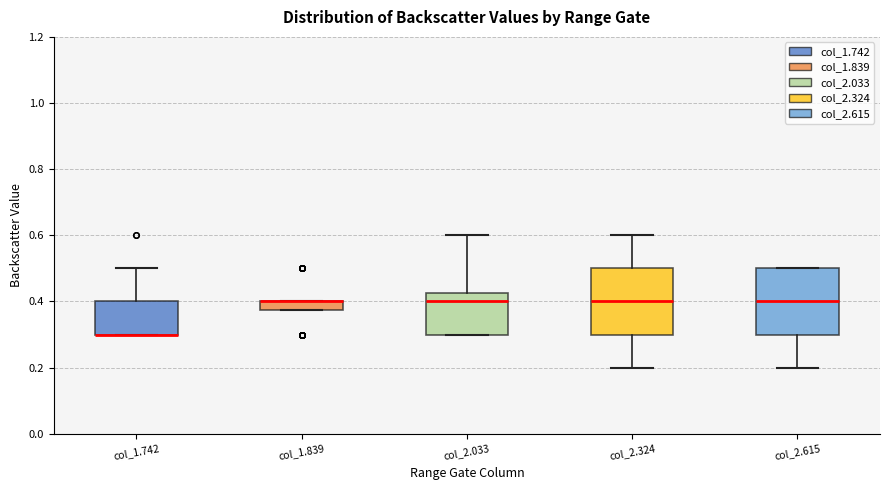

Where does the median line of the box for col_2.324 sit on the y-axis? The values are not printed on the chart, so give them approximately, as read against the axis.

0.40